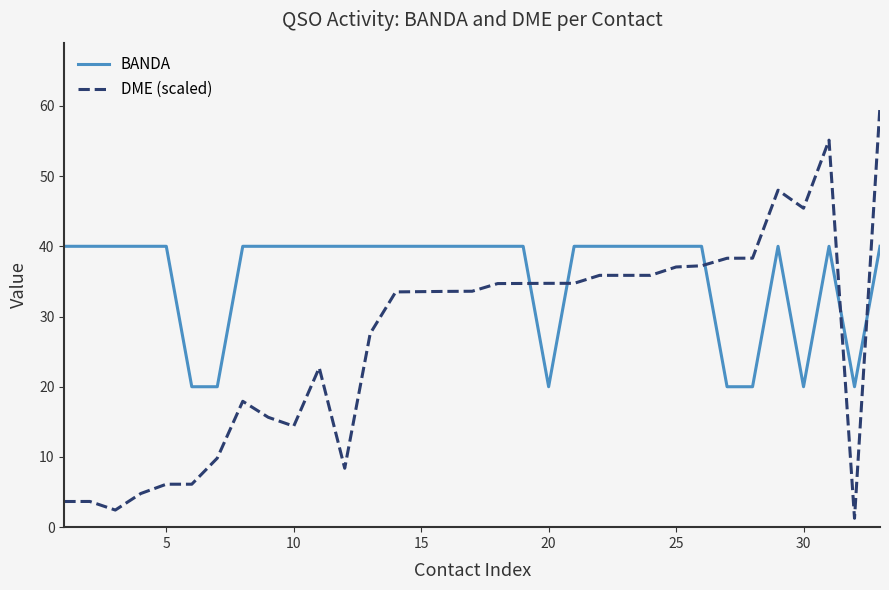

At how many categories does at least one series exceed 43?

4